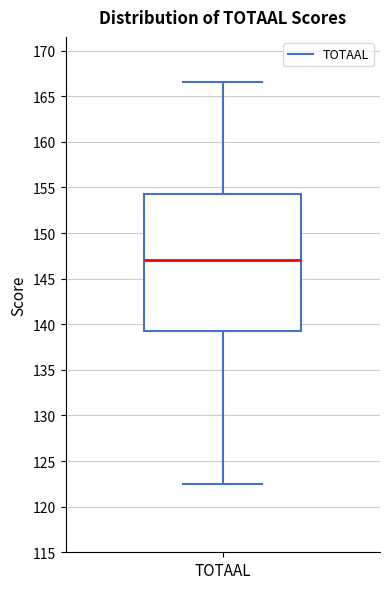

Where does the median line of the box for TOTAAL sit on the y-axis? The values are not printed on the chart, so give them approximately, as read against the axis.

147.0